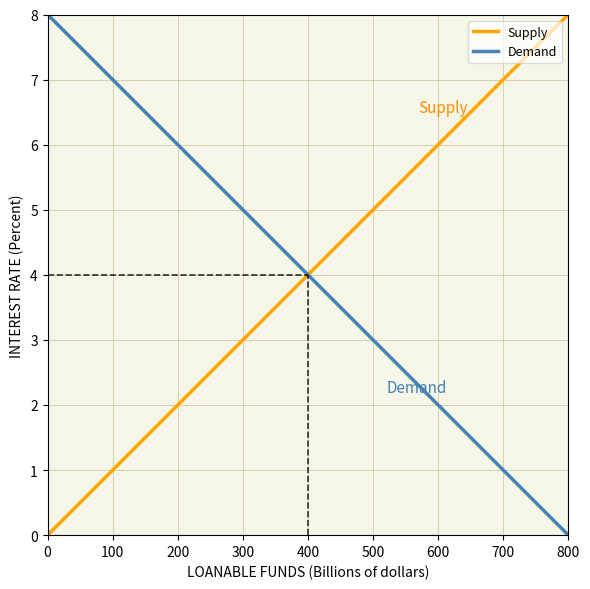

What are all the series names shown in the legend?

Supply, Demand